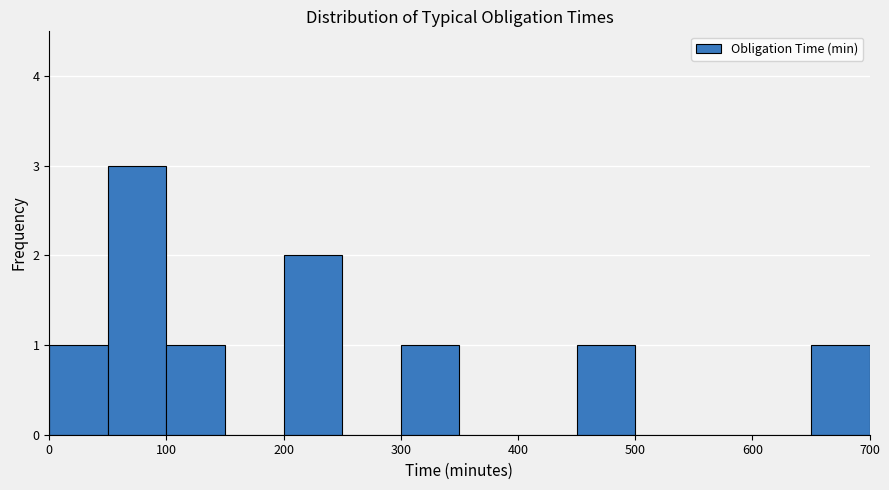

Reading left to right, transcribe this chart: for each bar, give the range it covers on the x-axis and its height. The values are not printed on the chart, so give them approximately, as read against the axis.

0 to 50: 1
50 to 100: 3
100 to 150: 1
150 to 200: 0
200 to 250: 2
250 to 300: 0
300 to 350: 1
350 to 400: 0
400 to 450: 0
450 to 500: 1
500 to 550: 0
550 to 600: 0
600 to 650: 0
650 to 700: 1